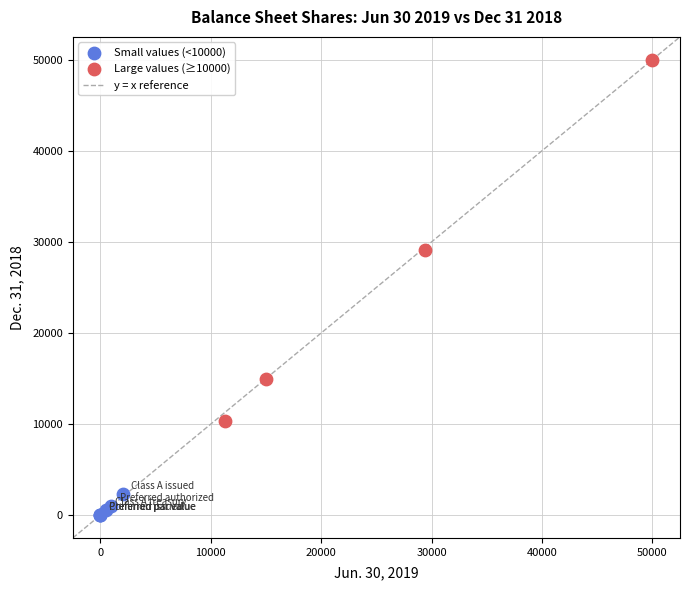

Which series contains the highest Y value?

Large values (≥10000)